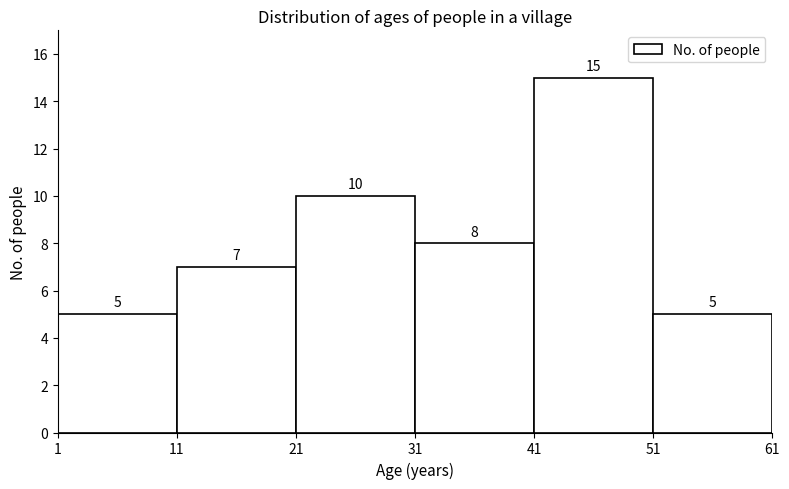

Reading left to right, list every bar in this chart as the range it spans on the x-axis followed by its height.

1 to 11: 5
11 to 21: 7
21 to 31: 10
31 to 41: 8
41 to 51: 15
51 to 61: 5